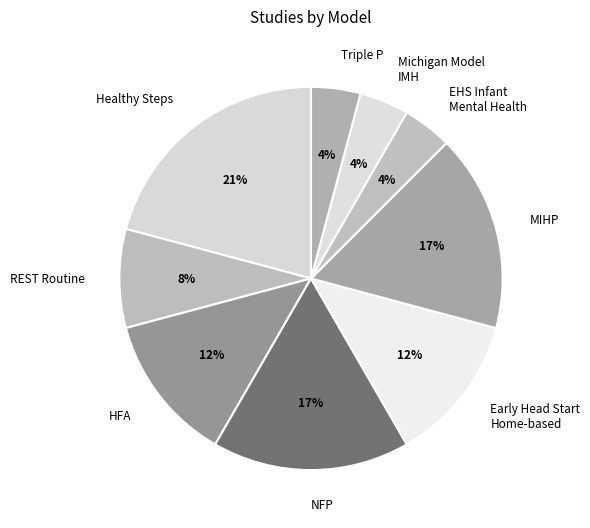

Between MIHP and Triple P, which is larger?

MIHP